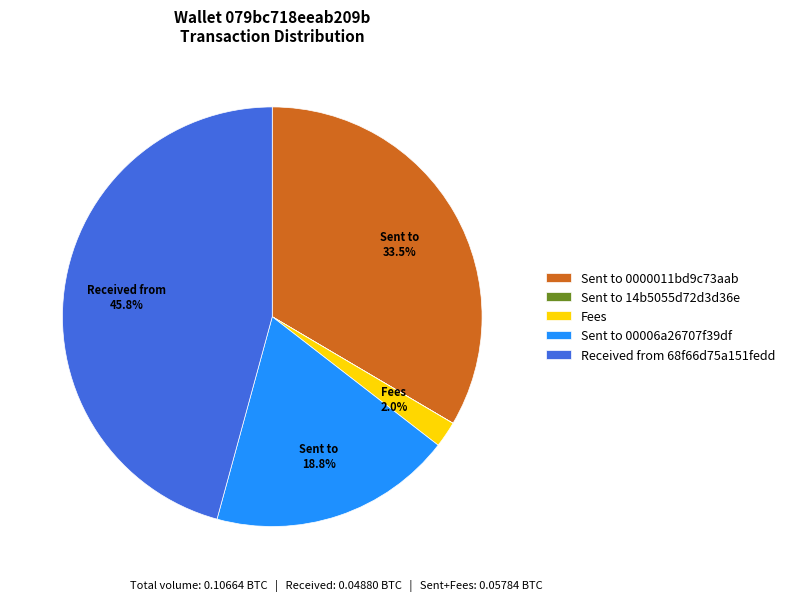

What portion of the pie excludes Sent to 00006a26707f39df?

81.2%